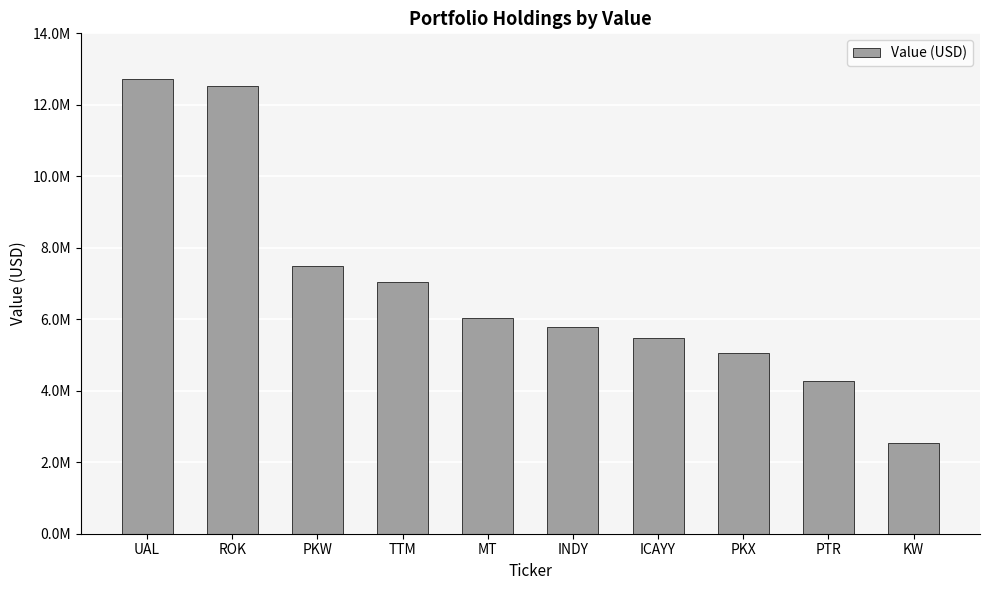

Rank the categories by value from highest to lowest.

UAL, ROK, PKW, TTM, MT, INDY, ICAYY, PKX, PTR, KW